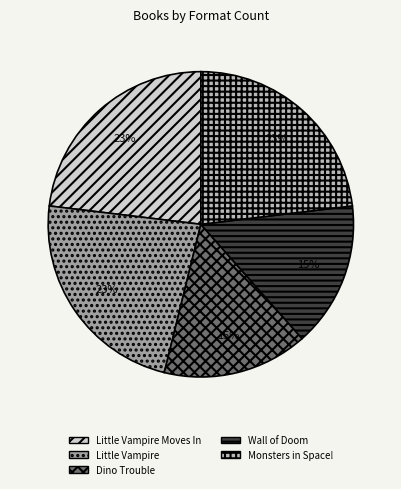

Is Wall of Doom the majority of the pie?

No